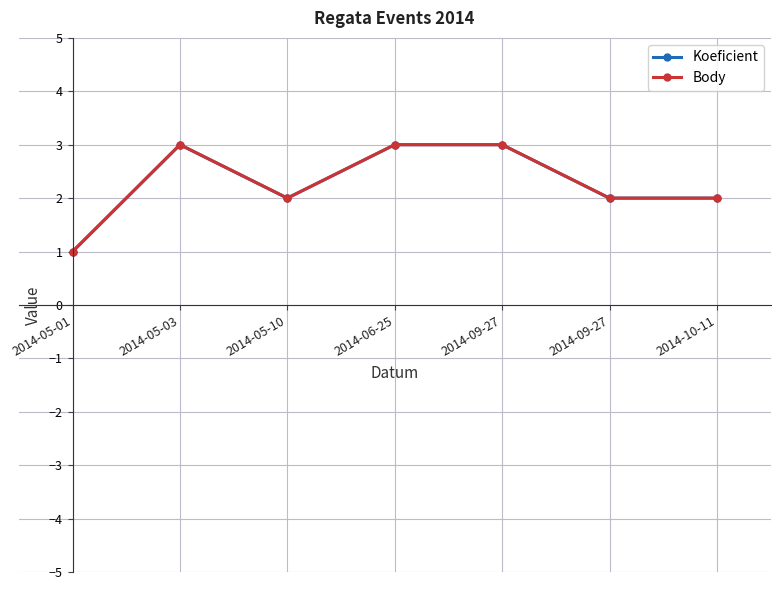

Is this an area chart (filled region under the line)?

No